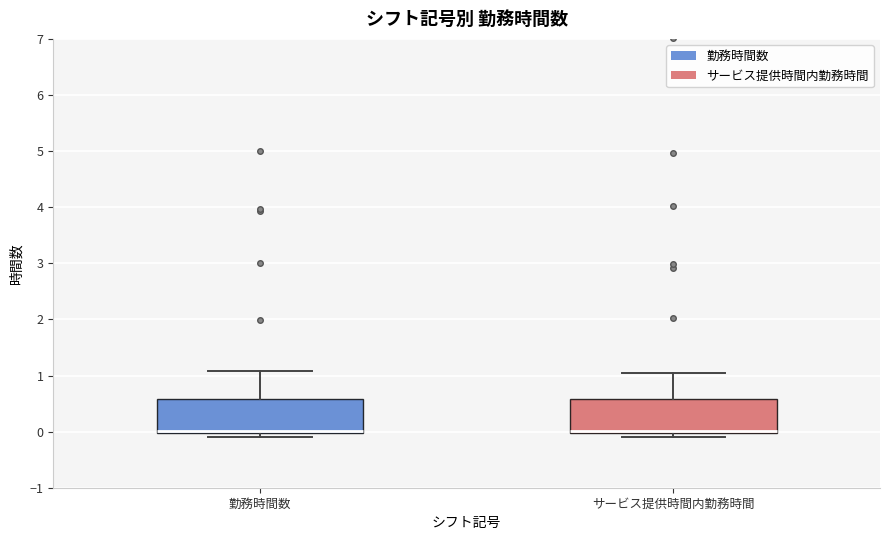

Reading left to right, transcribe this box plot: for each box, give where its median line is, the range the box spans, and where its two whiskers end, as read against the y-axis. The values are not printed on the chart, so give them approximately, as read against the axis.

勤務時間数: median 0.0 (just above the box's lower edge), box 0.0 to 0.6, whiskers -0.1 to 1.1
サービス提供時間内勤務時間: median 0.0 (just above the box's lower edge), box 0.0 to 0.6, whiskers -0.1 to 1.1